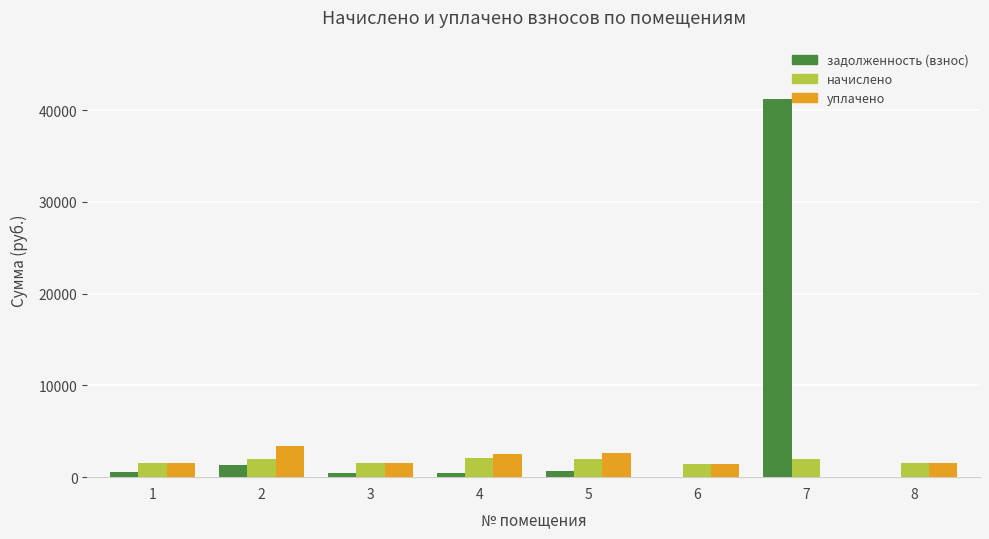

What is the total value across all series at 3?

3549.9